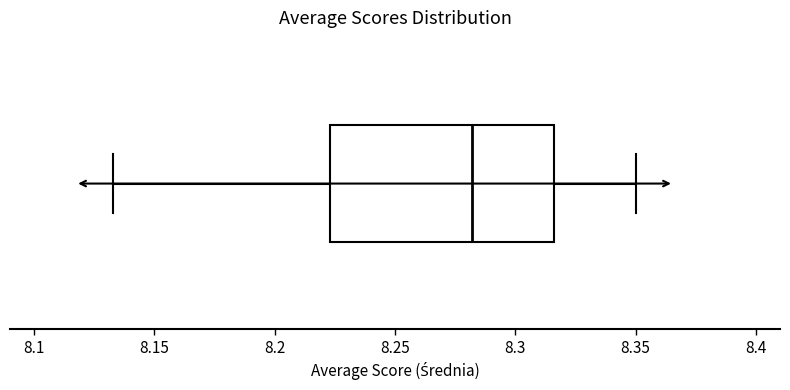

Read this box plot against the x-axis: the position of the median line, the range covered by the box, and the ends of both whiskers. The values are not printed on the chart, so give them approximately, as read against the axis.

median 8.280, box 8.225 to 8.315, whiskers 8.135 to 8.350